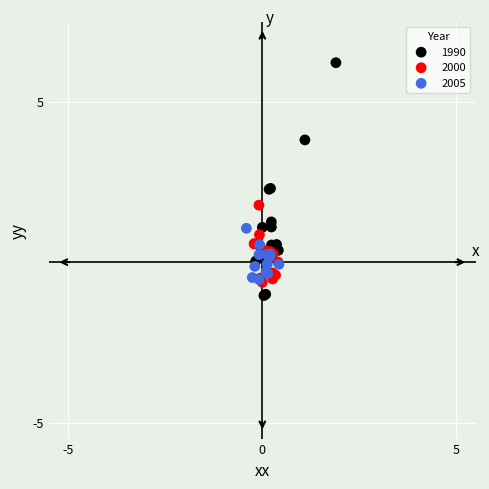

Which series has the widest spread of Y values?

1990